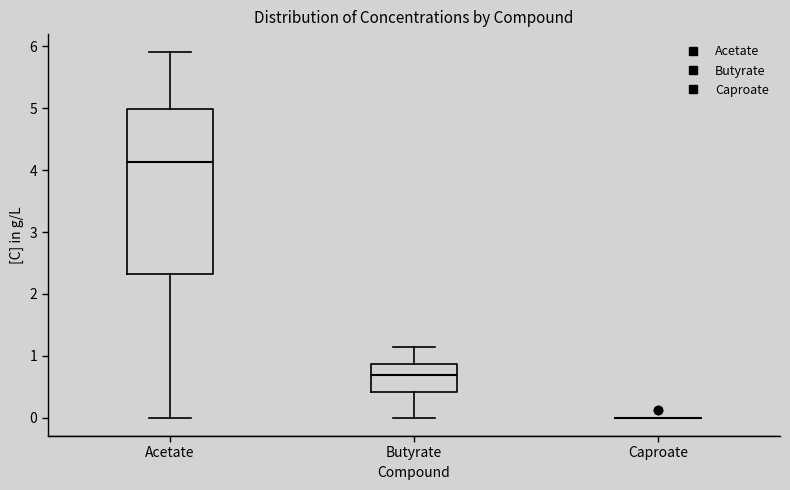

Where is the upper edge of the box for Acetate on the y-axis? The values are not printed on the chart, so give them approximately, as read against the axis.

5.0